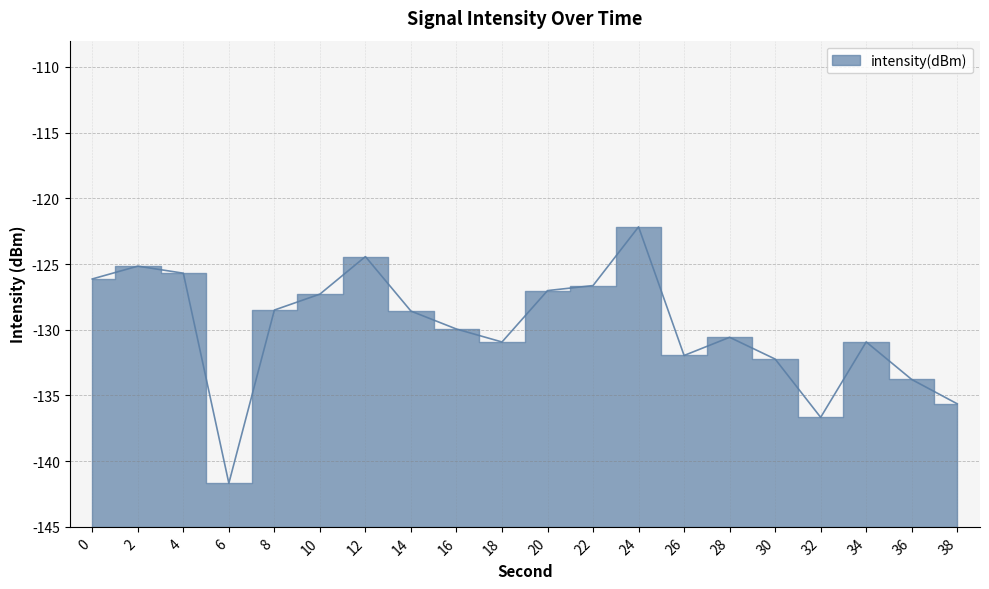

Rank the categories by value from lowest to highest.

6, 32, 38, 36, 30, 26, 18, 34, 28, 16, 14, 8, 10, 20, 22, 0, 4, 2, 12, 24